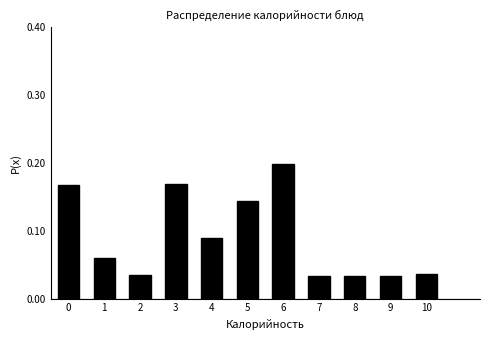

What is the sum of all values?

1.0